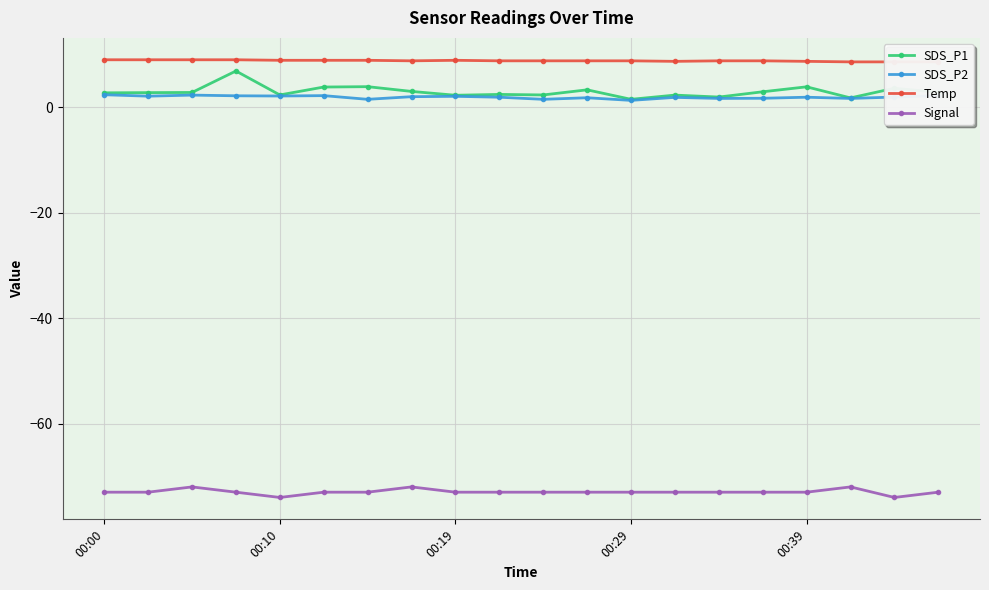

True or false: SDS_P2 has more than 0 interior local peaks.

True